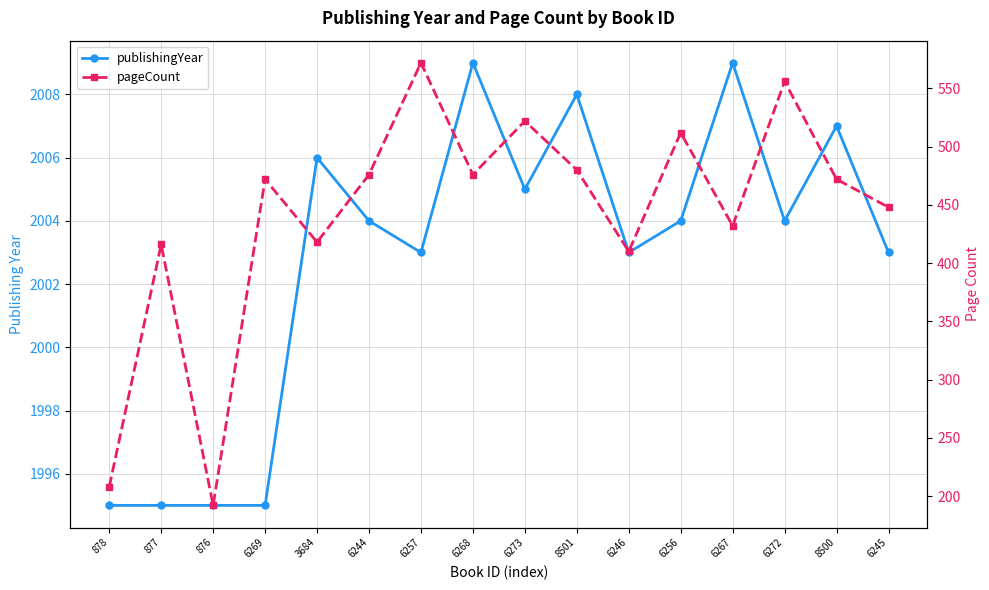

What is the label of the 3rd point from the left?

876